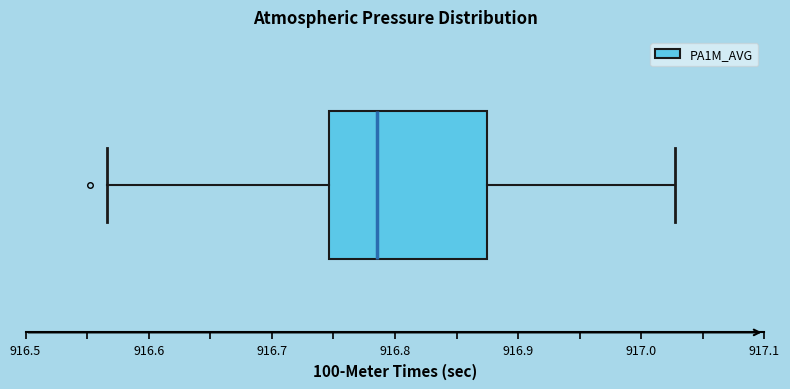

Transcribe this box plot: give where the median line is, the range the box spans, and where the two whiskers end, as read against the x-axis. The values are not printed on the chart, so give them approximately, as read against the axis.

median 916.79, box 916.75 to 916.87, whiskers 916.57 to 917.03